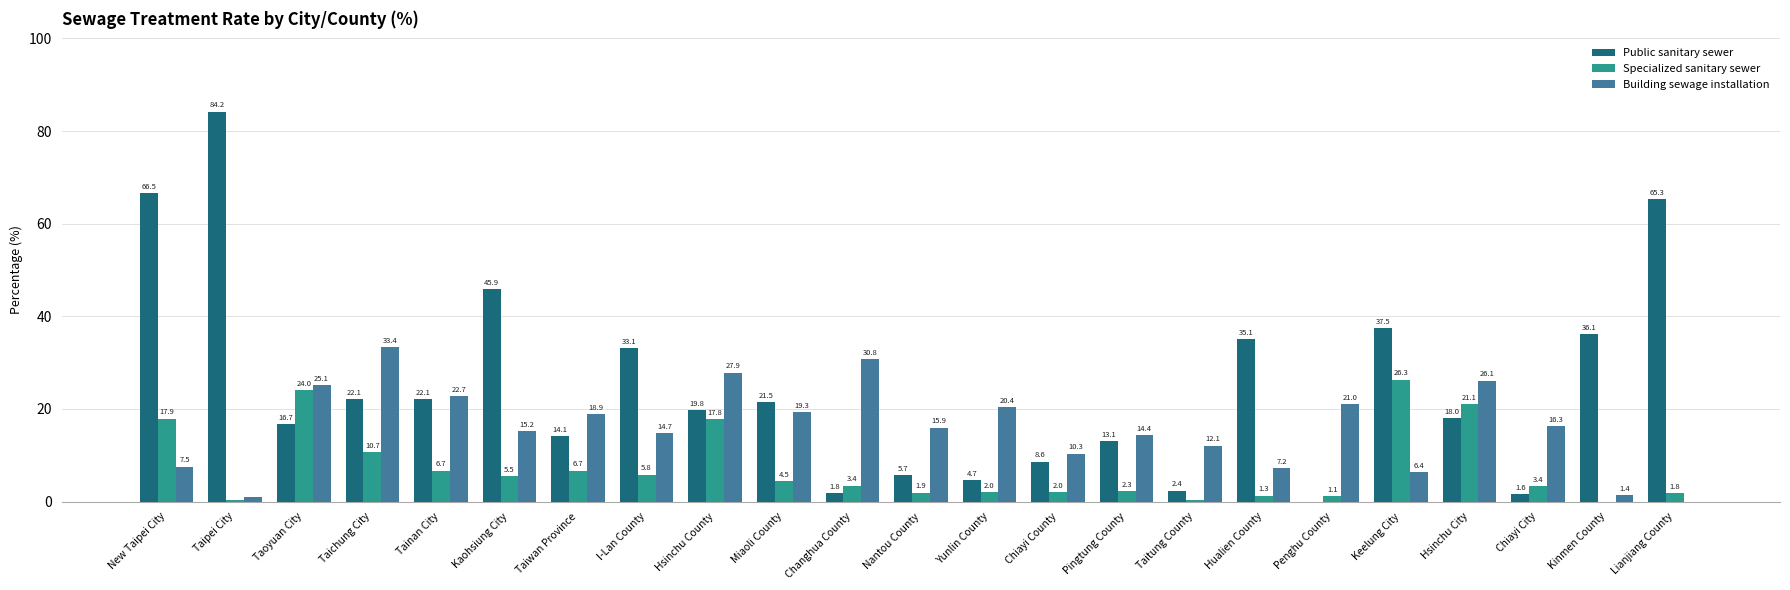

The Specialized sanitary sewer series shows 2.0 at Chiayi County. True or false?

True